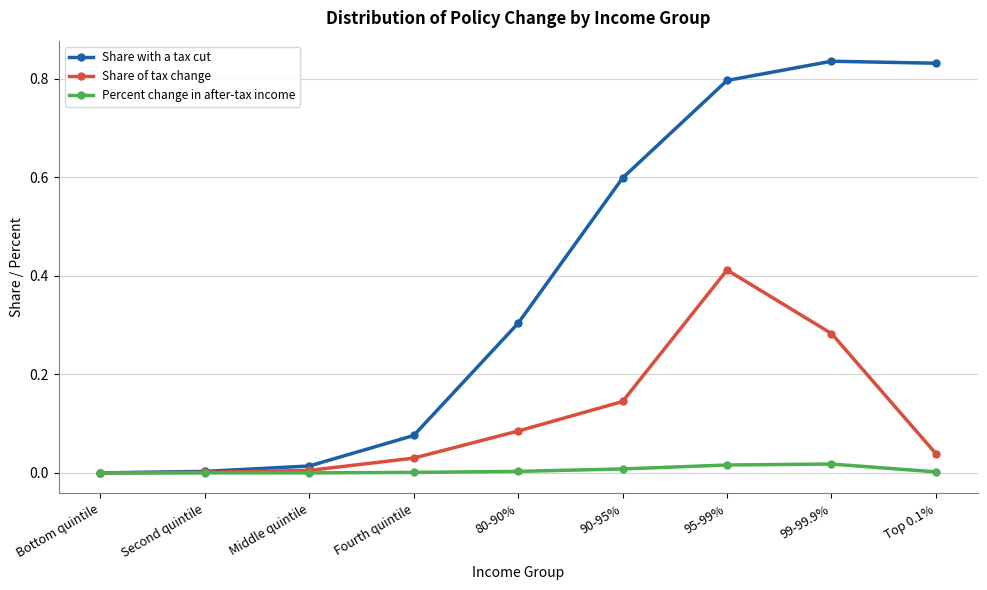

Is the value of Share of tax change at Bottom quintile greater than the value of Percent change in after-tax income at 95-99%?

No